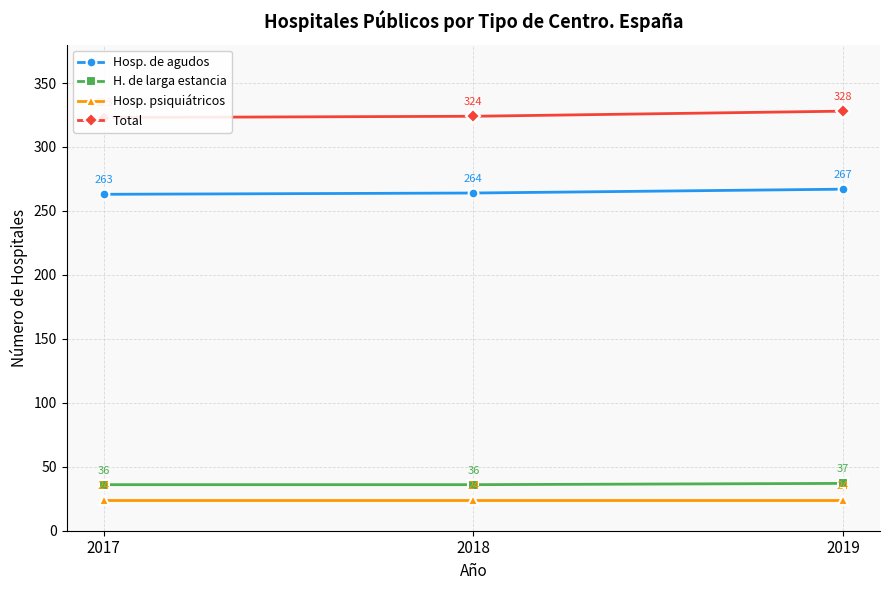

Rank the categories by H. de larga estancia value from lowest to highest.

2017, 2018, 2019